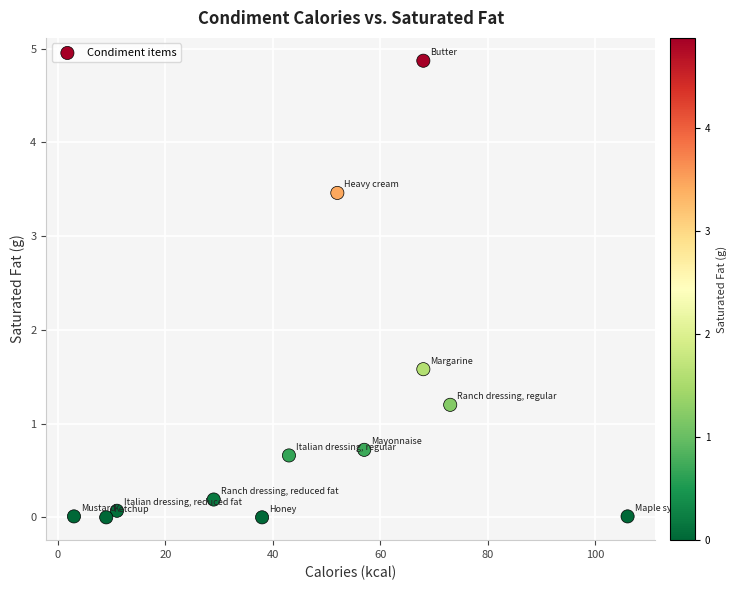

What is the range of Y values (max minus min)?

4.9